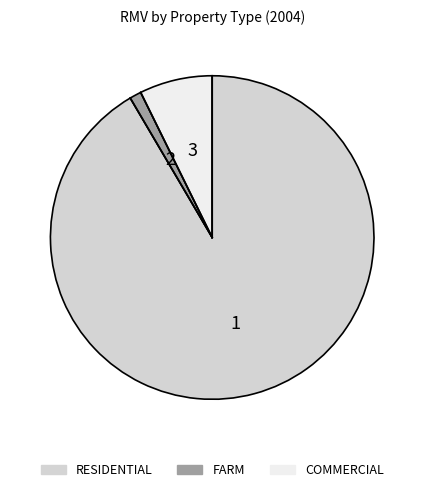

Is RESIDENTIAL the majority of the pie?

Yes